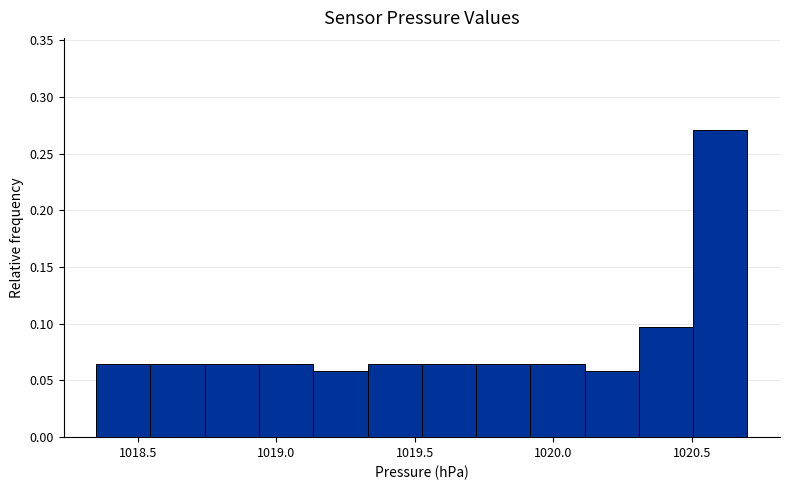

Read against the x-axis, roughly where is the centre of the tallest bar?

1020.60